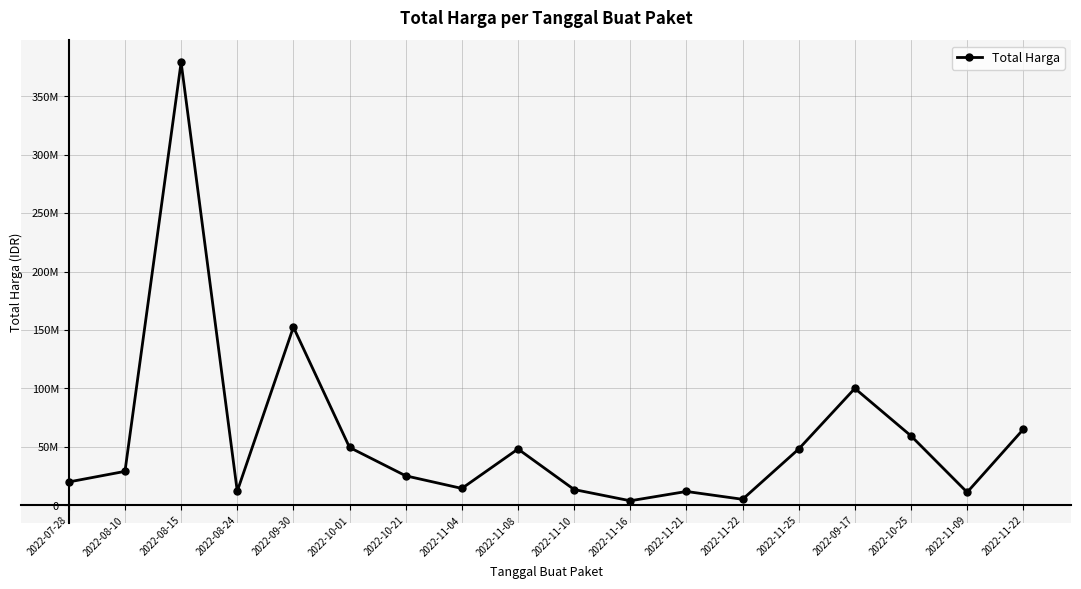

Rank the categories by value from highest to lowest.

2022-08-15, 2022-09-30, 2022-09-17, 2022-11-22, 2022-10-25, 2022-10-01, 2022-11-08, 2022-11-25, 2022-08-10, 2022-10-21, 2022-07-28, 2022-11-04, 2022-11-10, 2022-08-24, 2022-11-21, 2022-11-09, 2022-11-22, 2022-11-16